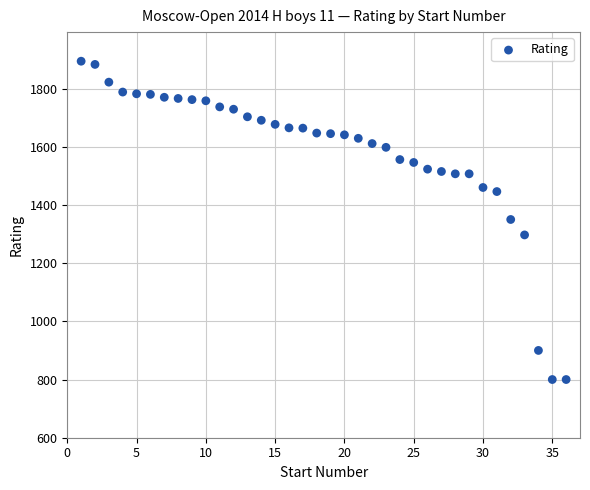

What is the range of X values (max minus min)?

35